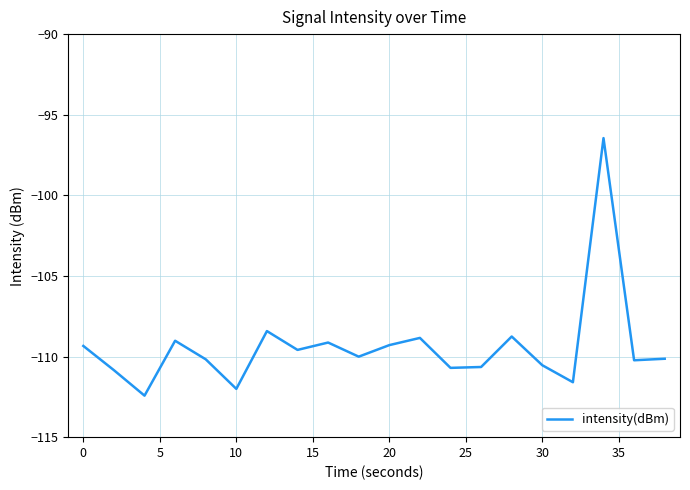

What is the minimum value shown in the chart?

-112.4